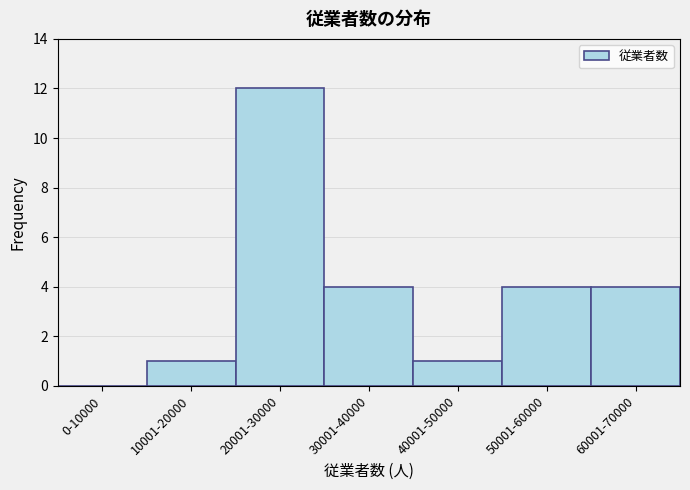

Reading left to right, list all the values displayed in this chart.

0-10000=0	10001-20000=1	20001-30000=12	30001-40000=4	40001-50000=1	50001-60000=4	60001-70000=4